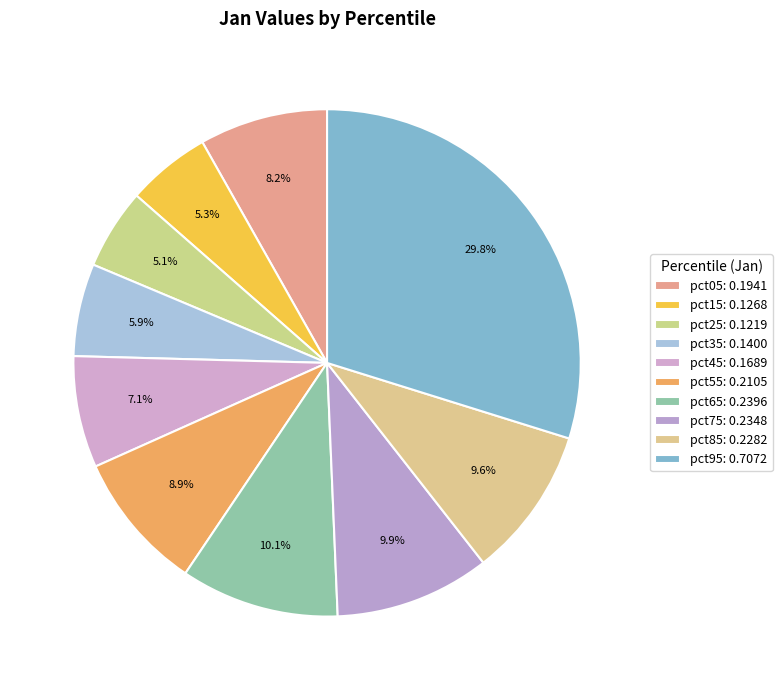

Is pct65 the majority of the pie?

No